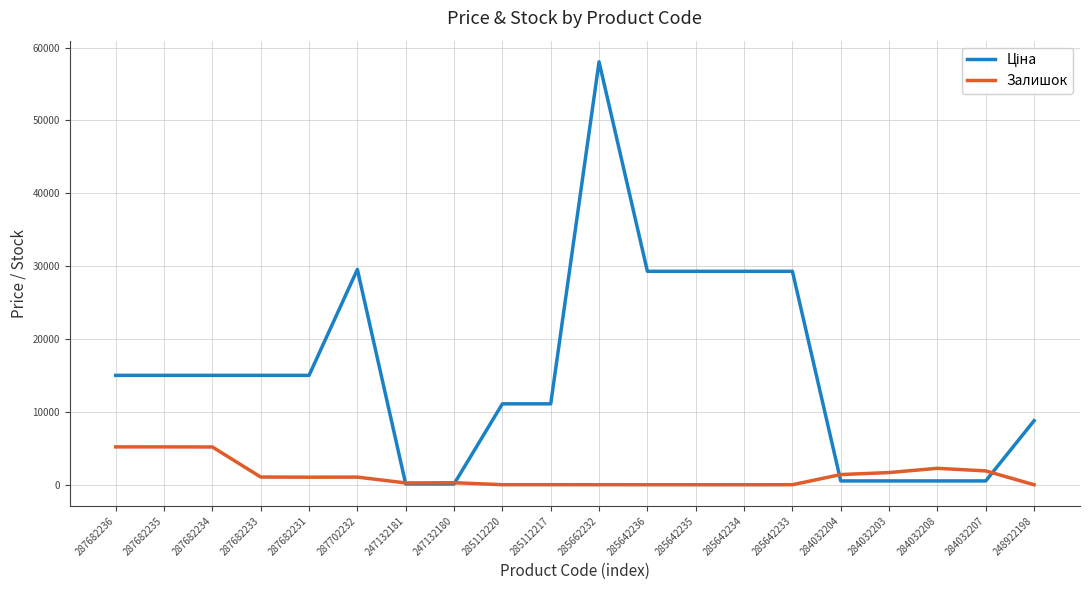

What is the difference between the second highest and second lowest values in the Залишок series?

5192.0